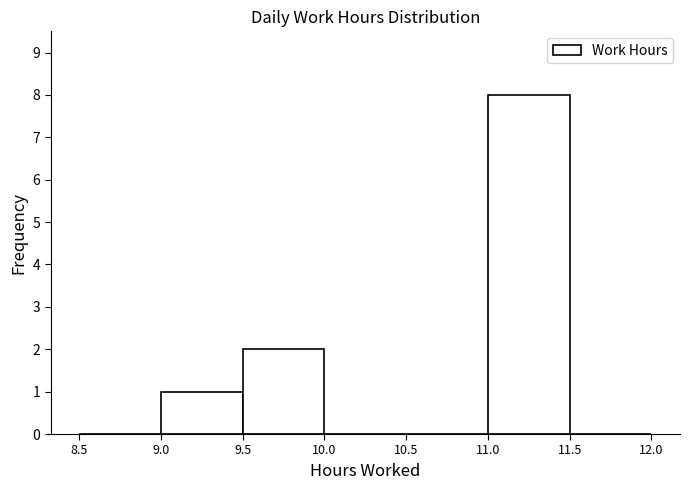

Reading left to right, list every bar in this chart as the range it spans on the x-axis followed by its height. The values are not printed on the chart, so give them approximately, as read against the axis.

8.5 to 9.0: 0
9.0 to 9.5: 1
9.5 to 10.0: 2
10.0 to 10.5: 0
10.5 to 11.0: 0
11.0 to 11.5: 8
11.5 to 12.0: 0